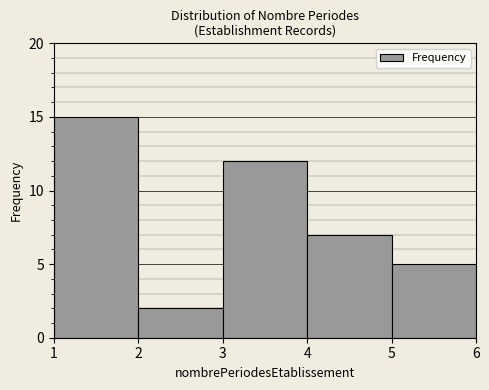

Which range on the x-axis has the tallest bar?

1 to 2